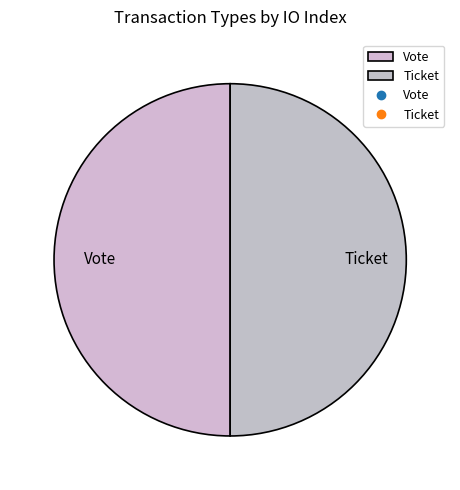

What is the ratio of the value at Vote to the value at Ticket?

1.0